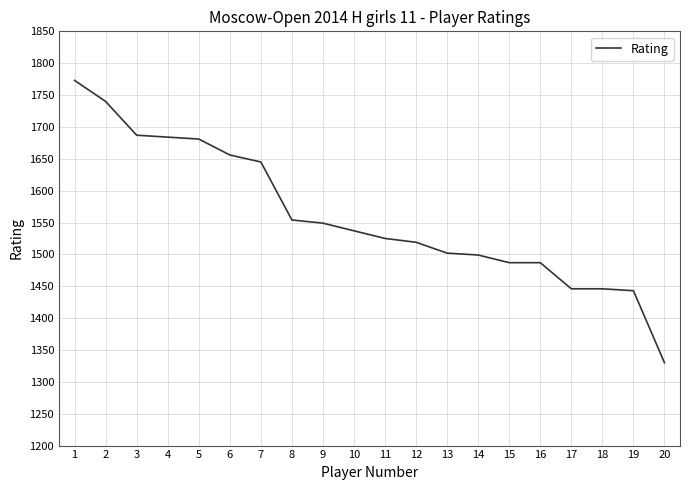

What is the difference between the values at 18 and 8?

108